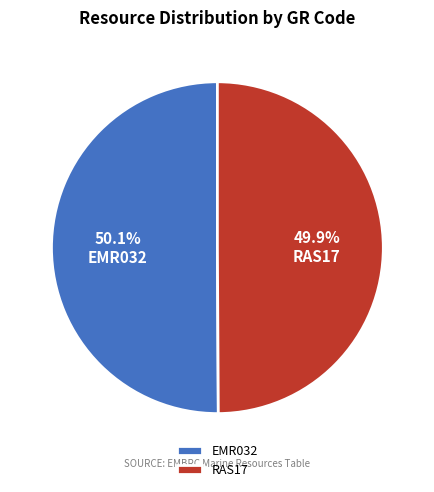

To the nearest percent, what is the combined percentage of RAS17 and EMR032?

100%